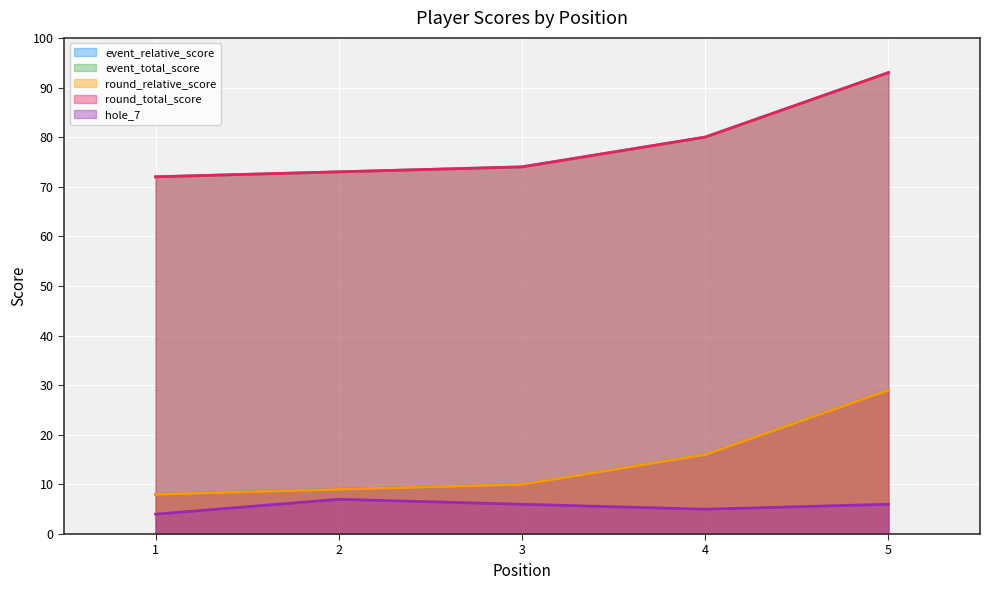

Where does the round_total_score series first go above 74?

4